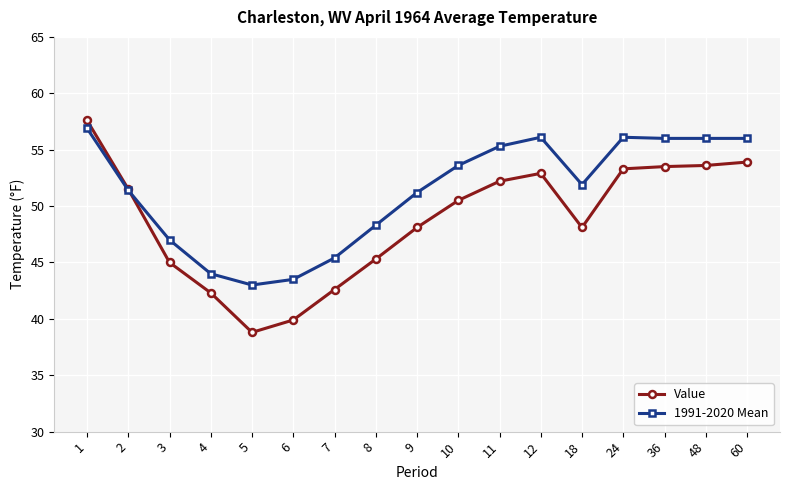

What is the value of the Value point at the 16th from the left?

53.6